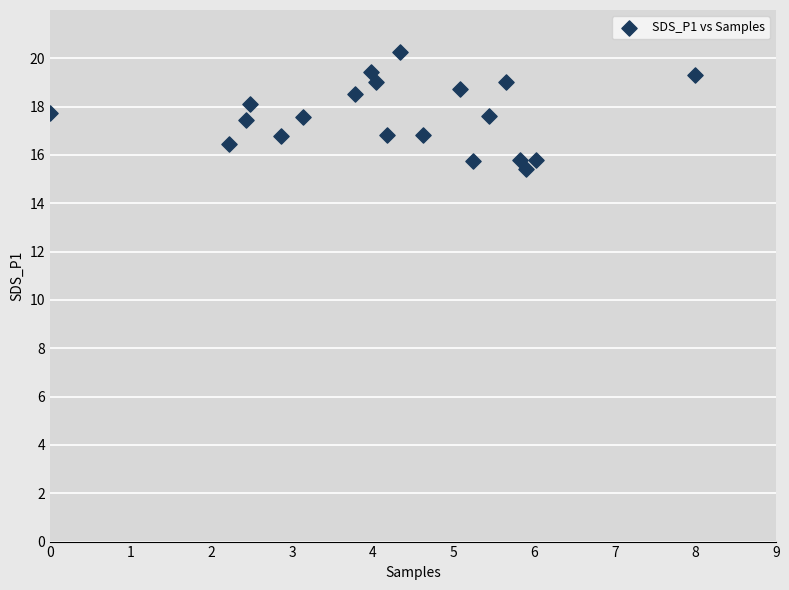

What is the range of X values (max minus min)?

8.0